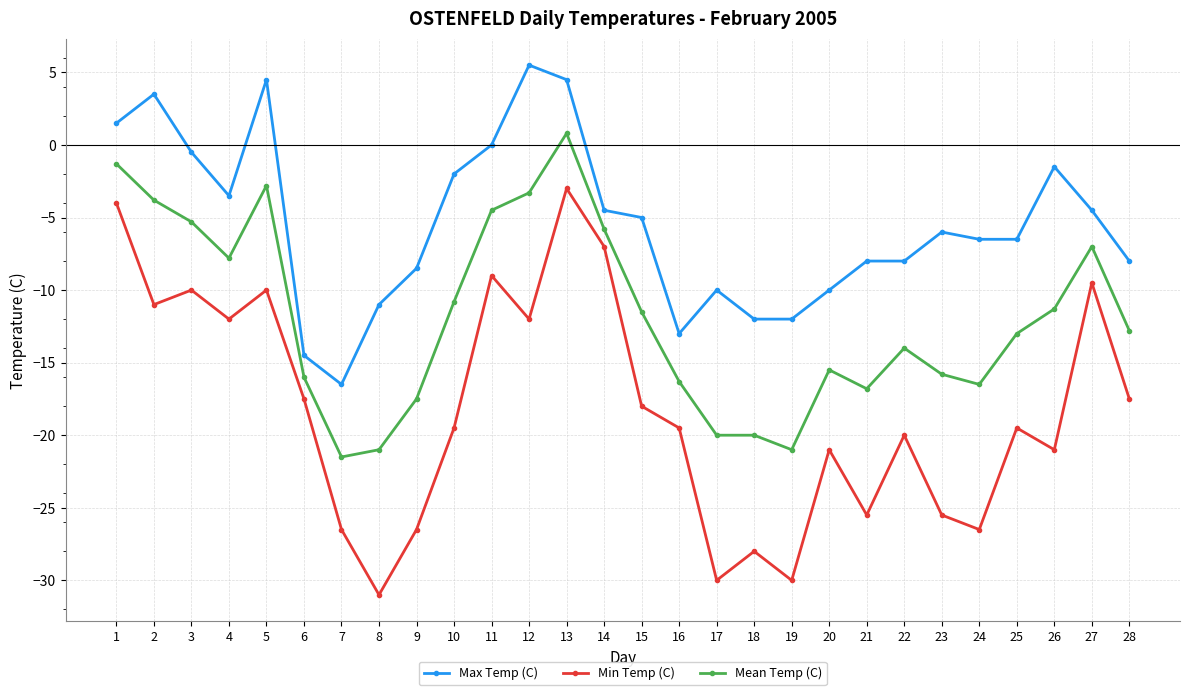

What are all the series names shown in the legend?

Max Temp (C), Min Temp (C), Mean Temp (C)